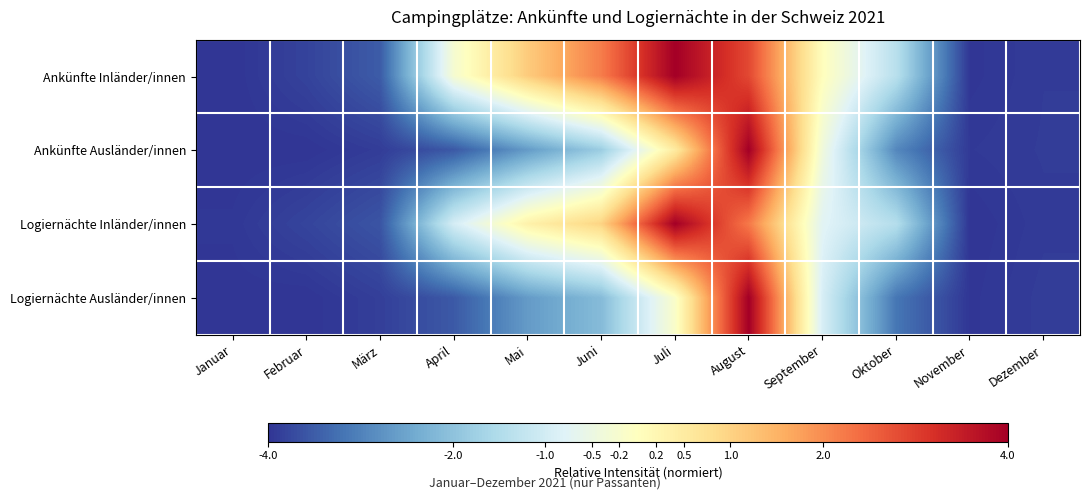

What is the total value across all series at Mai?

-3.8